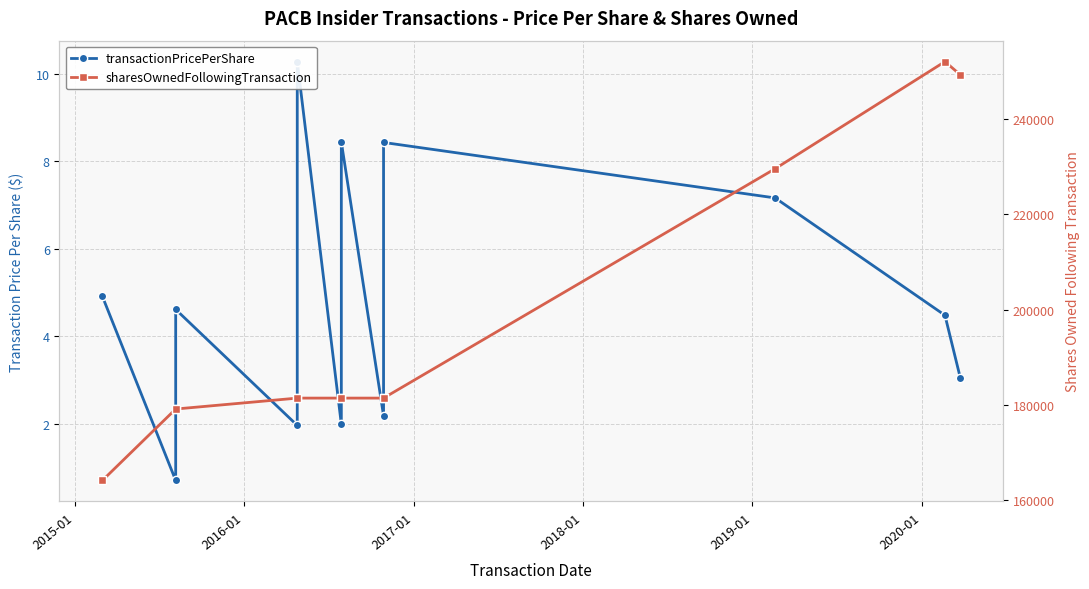

The transactionPricePerShare series shows 0.3 at 2015-01. True or false?

False